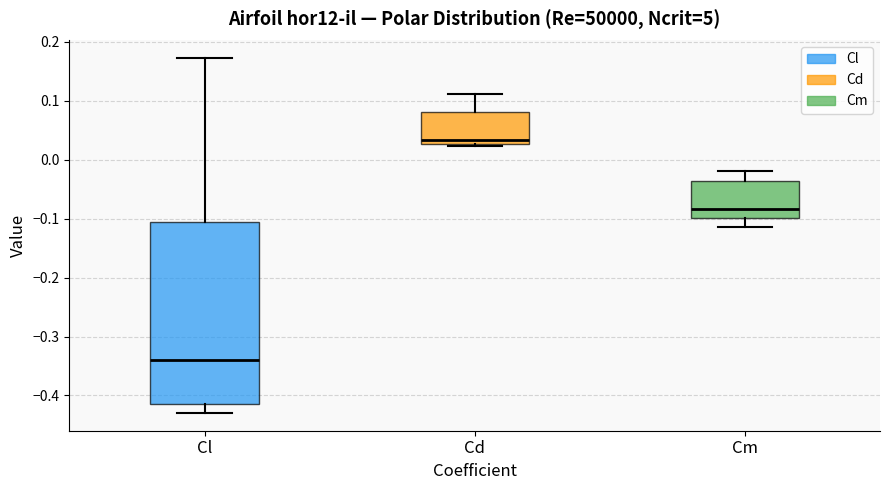

Which box is the tallest, from its lower edge to its upper edge?

Cl